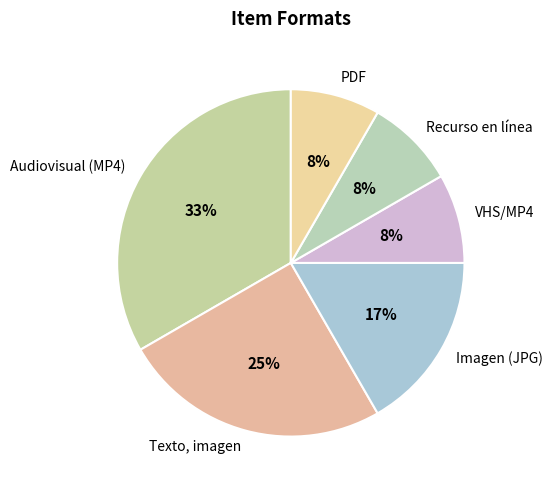

Does any single category account for the majority?

No